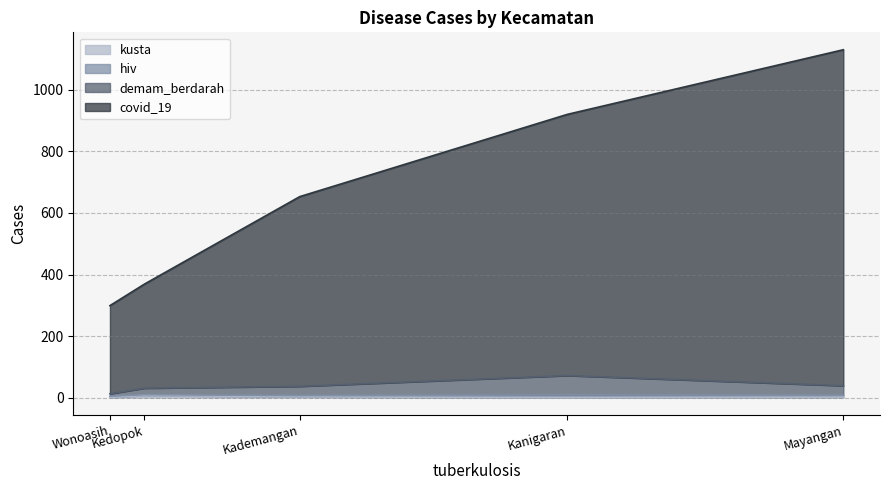

True or false: demam_berdarah and covid_19 cross at least once.

False